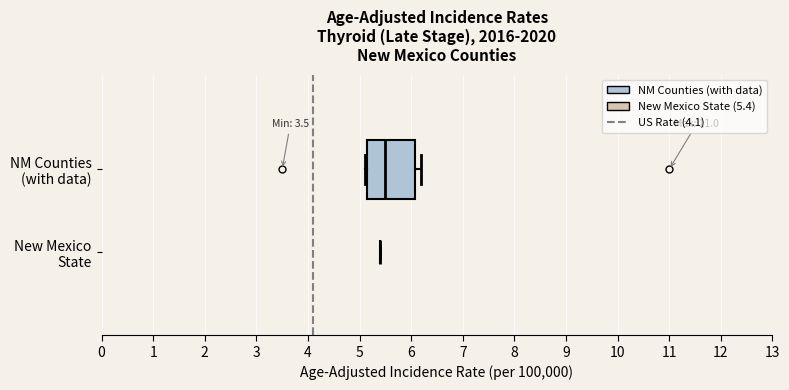

Which box is the widest, from its left edge to its right edge?

NM Counties (with data)